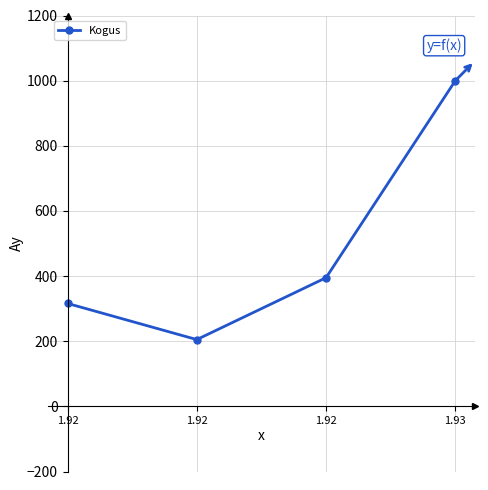

Where is the data nearest to the value 602?

1.92